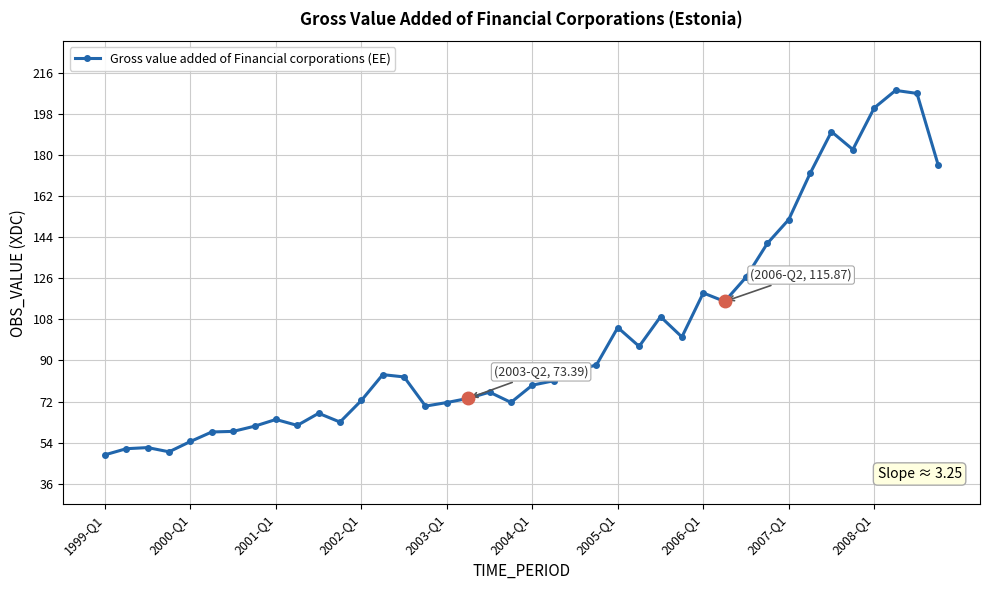

What is the maximum value shown in the chart?

208.4